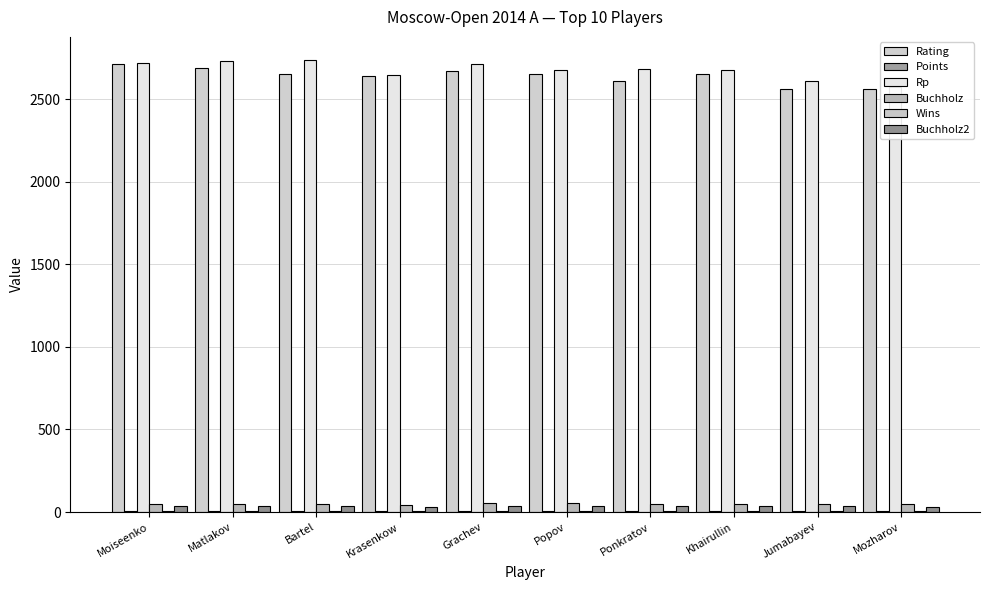

Which category has the lowest value in the Wins series?

Grachev